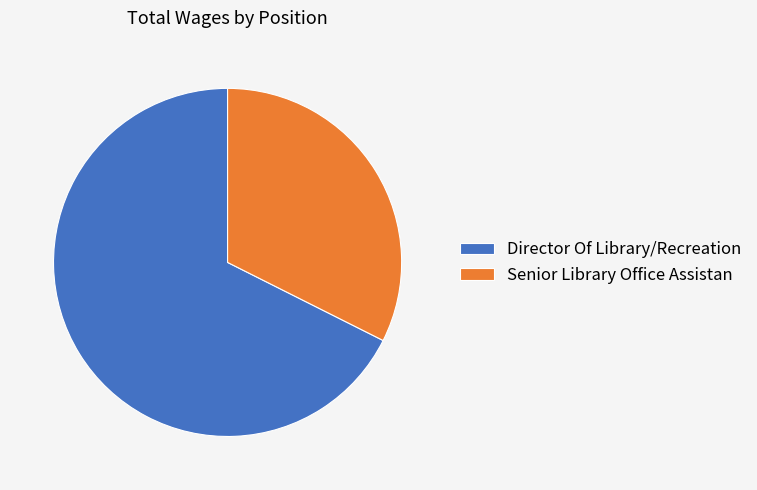

Does any single category account for the majority?

Yes